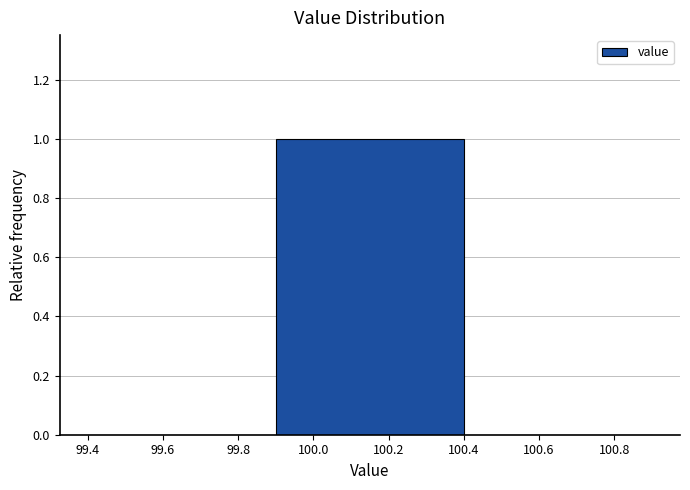

Reading left to right, transcribe this chart: for each bar, give the range it covers on the x-axis and its height. The values are not printed on the chart, so give them approximately, as read against the axis.

99.4 to 99.9: 0
99.9 to 100.4: 1
100.4 to 100.9: 0